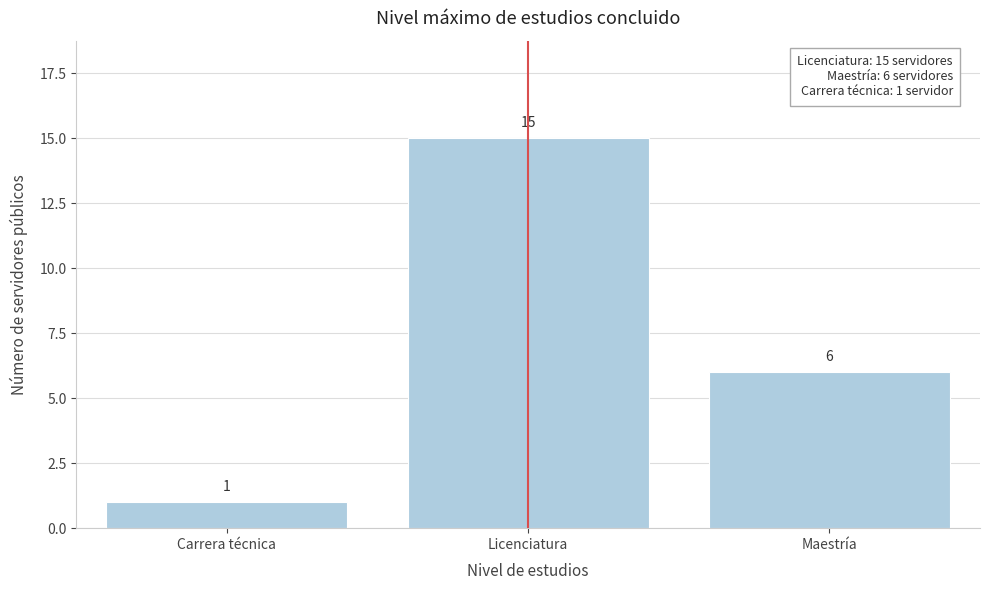

Reading left to right, what are all the values shown in this chart?

Carrera técnica=1	Licenciatura=15	Maestría=6